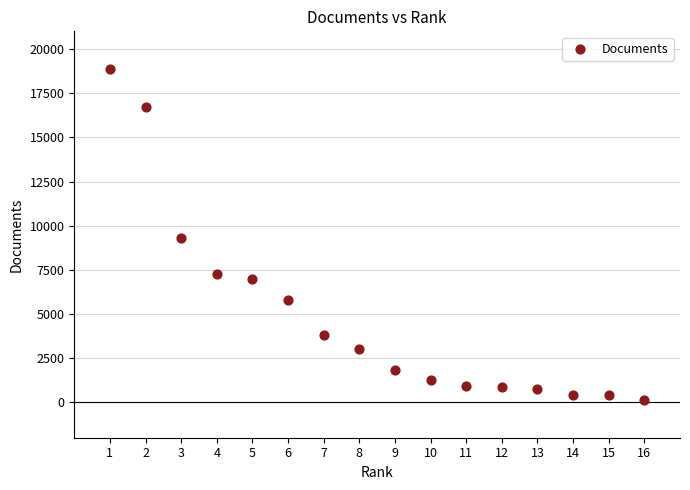

What is the range of X values (max minus min)?

15